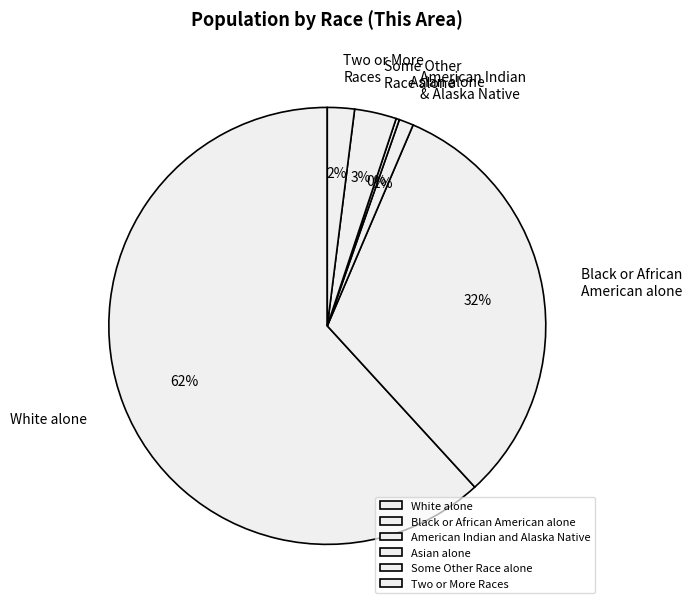

Which slice represents more than half of the pie?

White alone